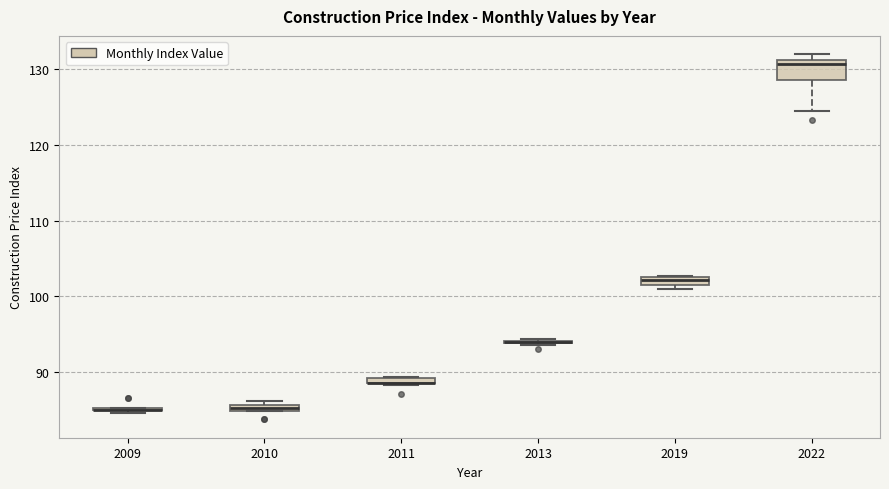

Comparing the boxes themselves (not the whiskers), which one is the tallest?

2022